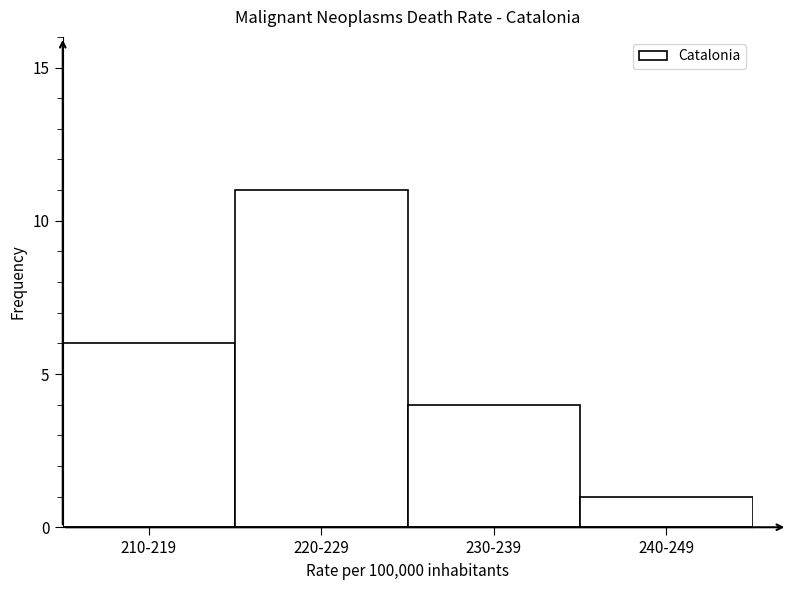

Reading left to right, transcribe all the data shown in this chart.

6	11	4	1